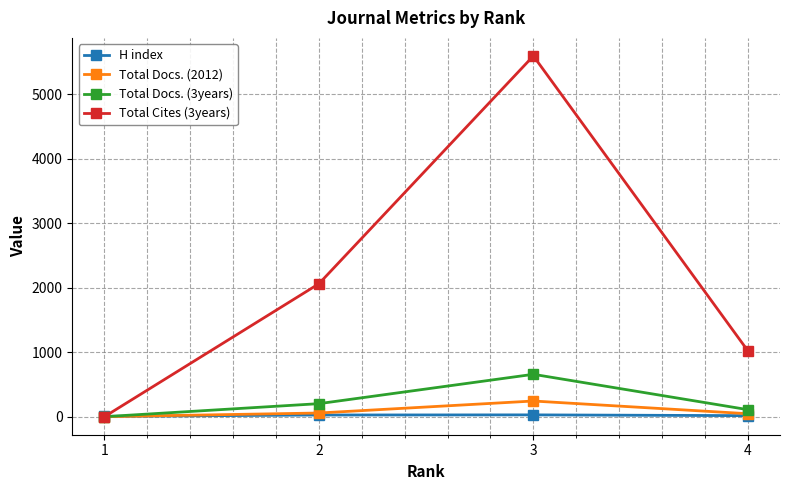

What is the average value of the Total Cites (3years) series?

2169